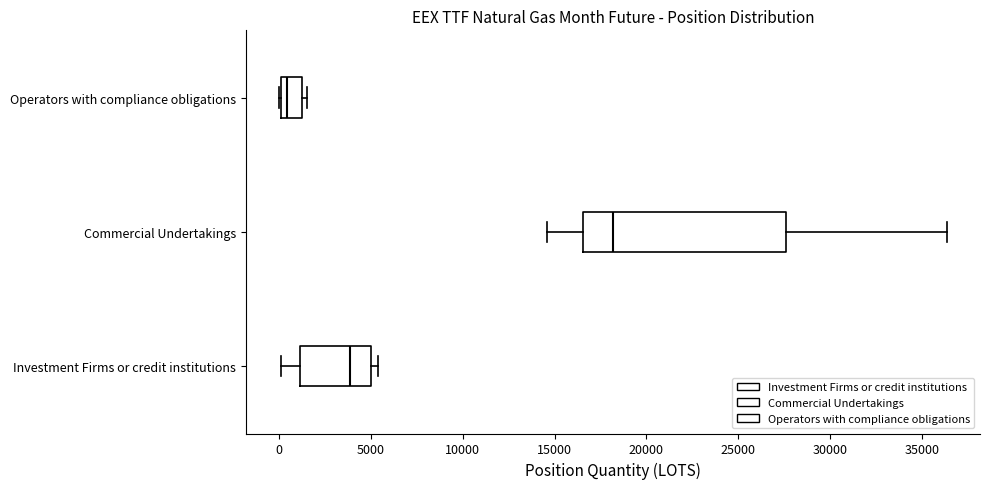

Which box is the widest, from its left edge to its right edge?

Commercial Undertakings